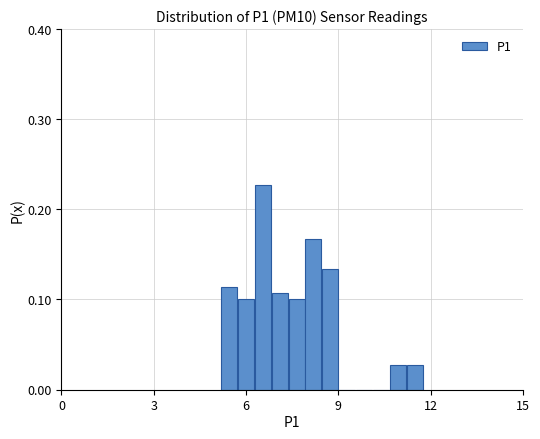

Around what value on the x-axis is the tallest bar? Give the approximate position of its centre, as read against the axis.

6.5